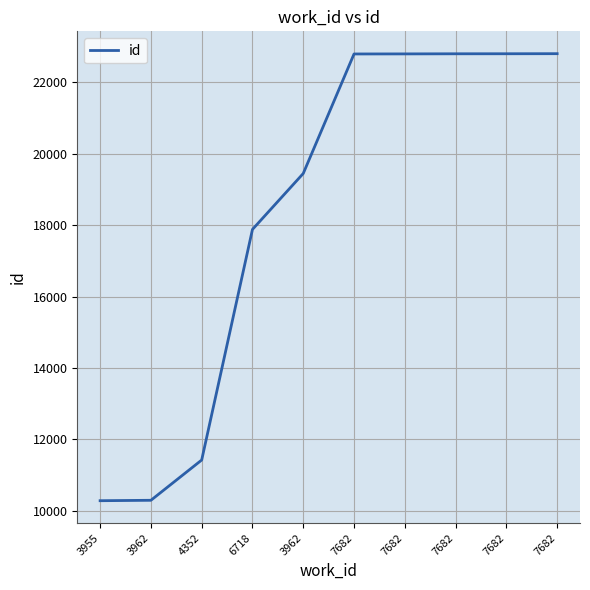

Approximately how many times larger is the value at 7682 compared to 4352?

2.0